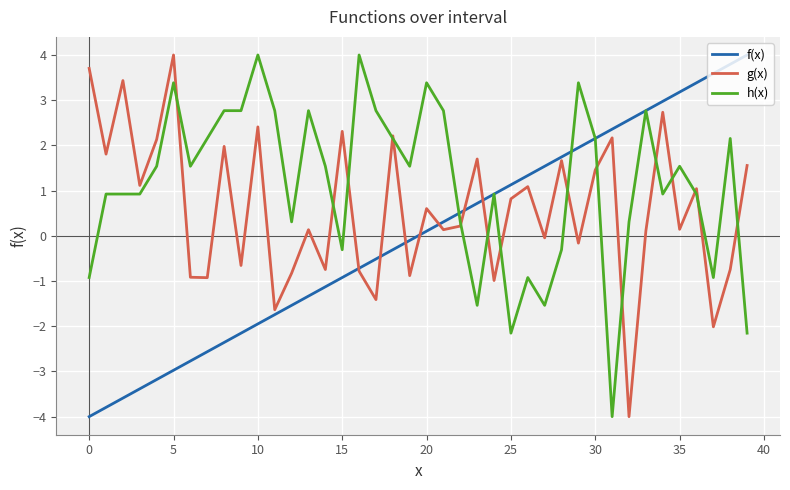

What is the greatest value displayed?

4.0